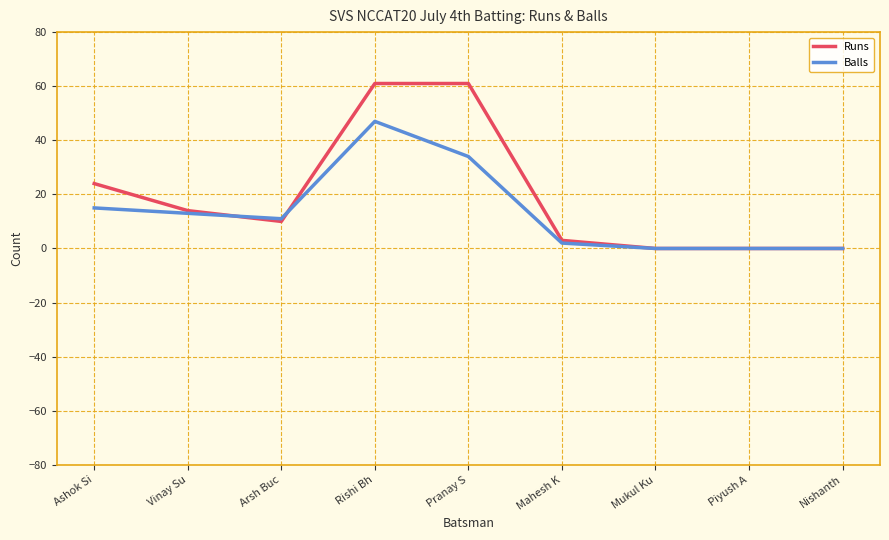

Which series has the largest range (max minus min)?

Runs